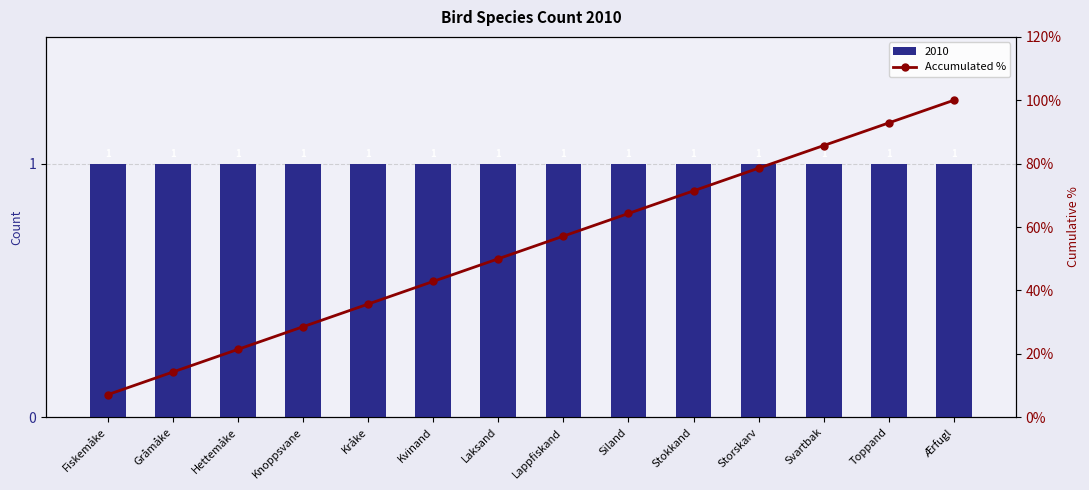

What is the smallest value displayed?

7.1